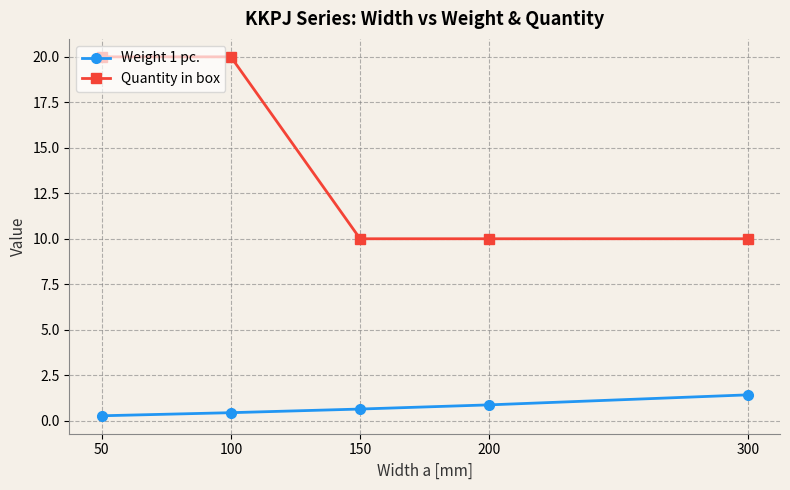

How many data points does each series have?

5